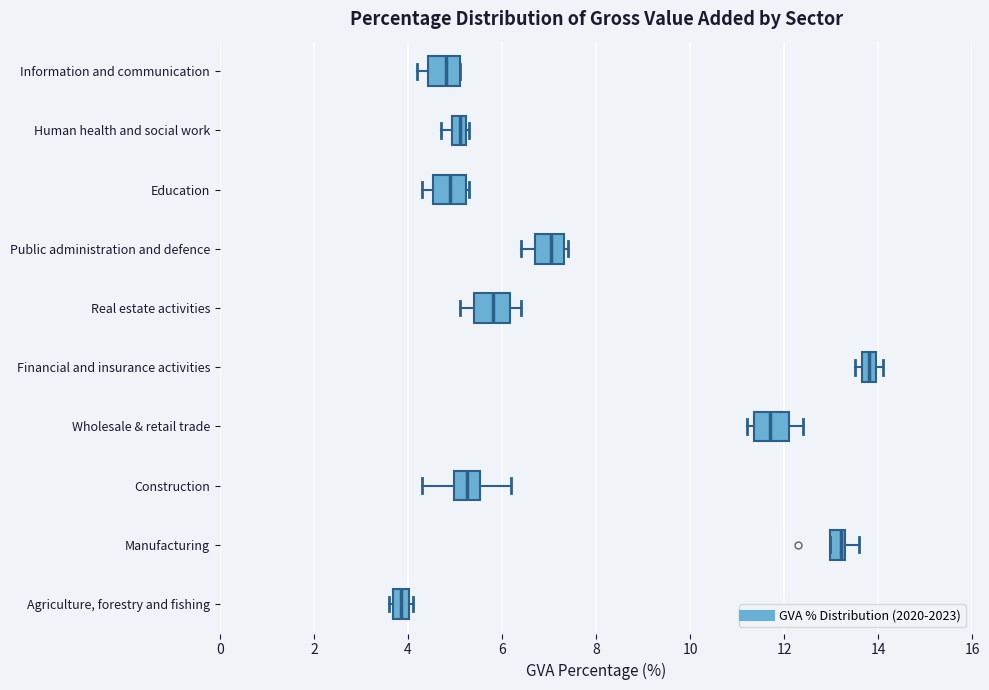

Which box has the furthest to the left median line?

Agriculture, forestry and fishing